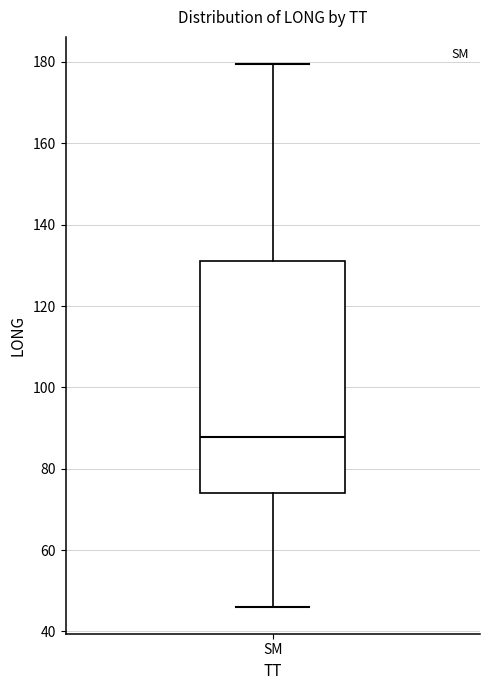

Read this box plot against the y-axis: the position of the median line, the range covered by the box, and the ends of both whiskers. The values are not printed on the chart, so give them approximately, as read against the axis.

median 88, box 74 to 132, whiskers 46 to 180